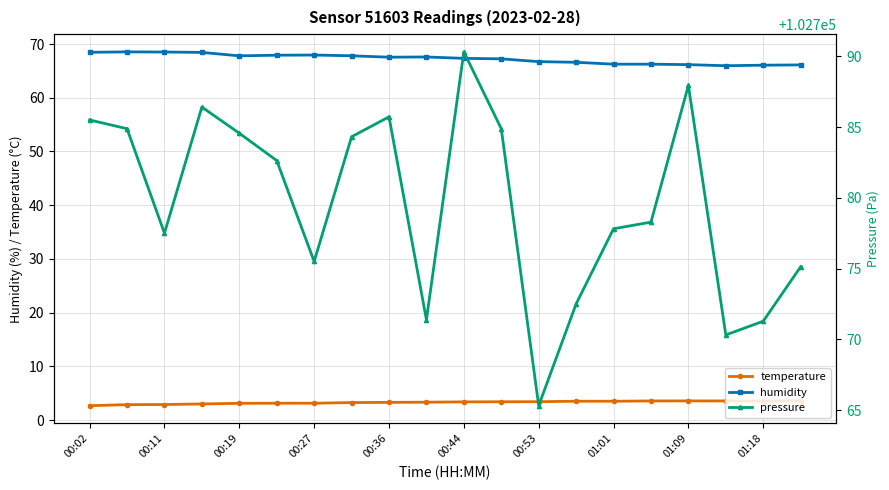

List the series in order of their peak value, lowest first.

temperature, humidity, pressure